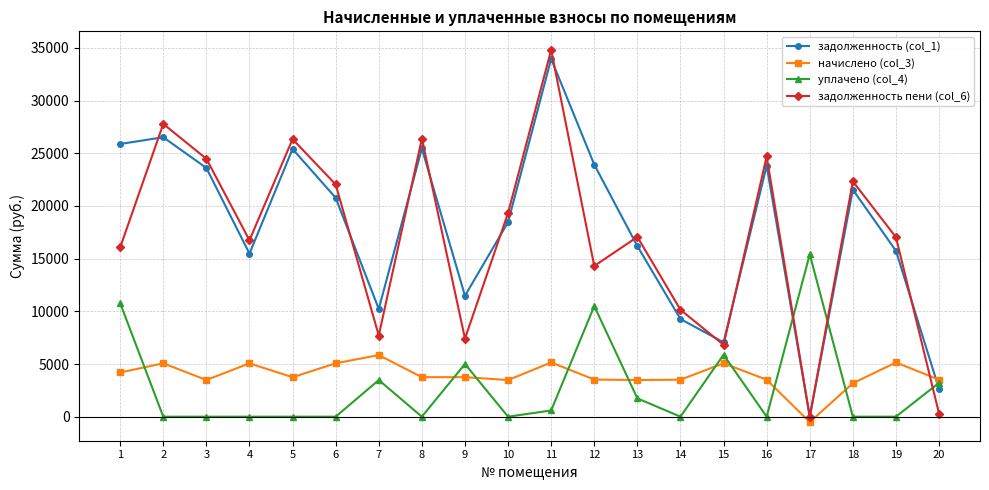

Which category has the highest value in the задолженность (col_1) series?

11